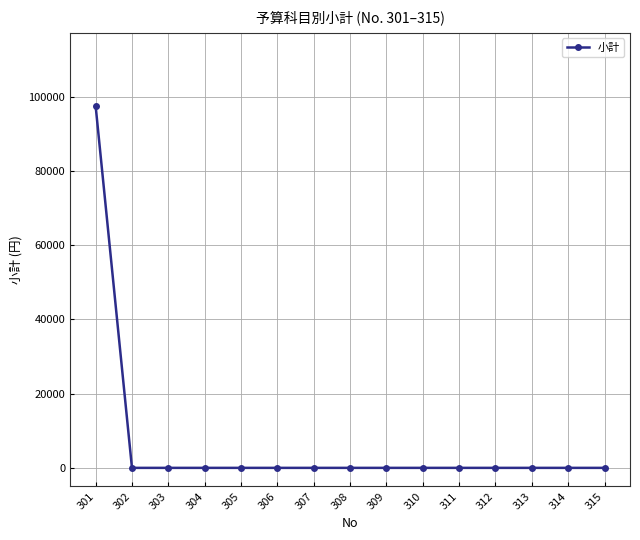

Count the number of categories in the chart.

15